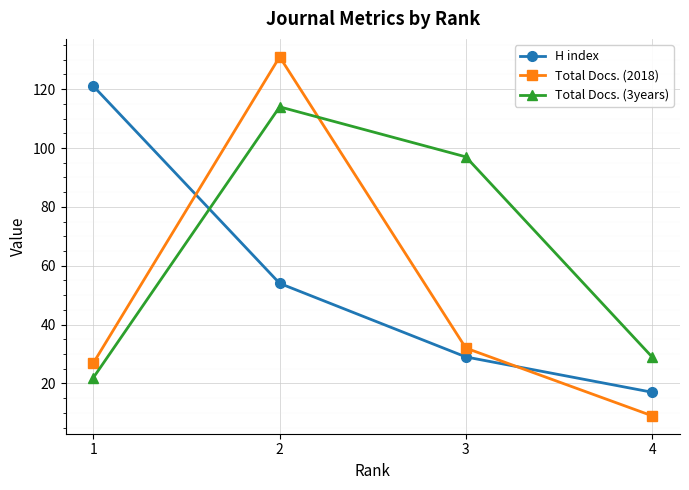

How many intersections are there between H index and Total Docs. (3years)?

1